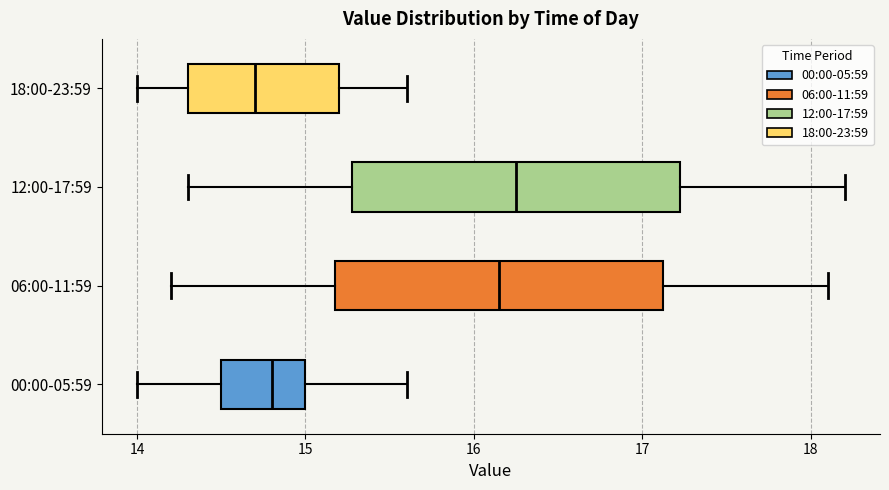

Reading bottom to top, read every box against the x-axis: the position of its median line, the range the box covers, and the ends of its whiskers. The values are not printed on the chart, so give them approximately, as read against the axis.

00:00-05:59: median 14.8, box 14.5 to 15.0, whiskers 14.0 to 15.6
06:00-11:59: median 16.2, box 15.2 to 17.1, whiskers 14.2 to 18.1
12:00-17:59: median 16.3, box 15.3 to 17.2, whiskers 14.3 to 18.2
18:00-23:59: median 14.7, box 14.3 to 15.2, whiskers 14.0 to 15.6